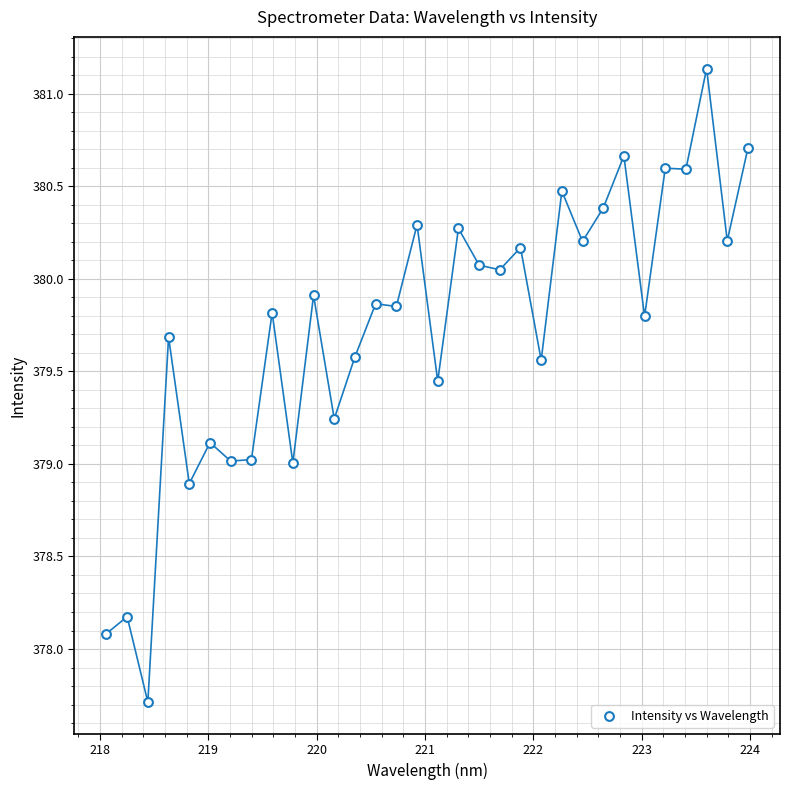

What is the range of Y values (max minus min)?

3.4